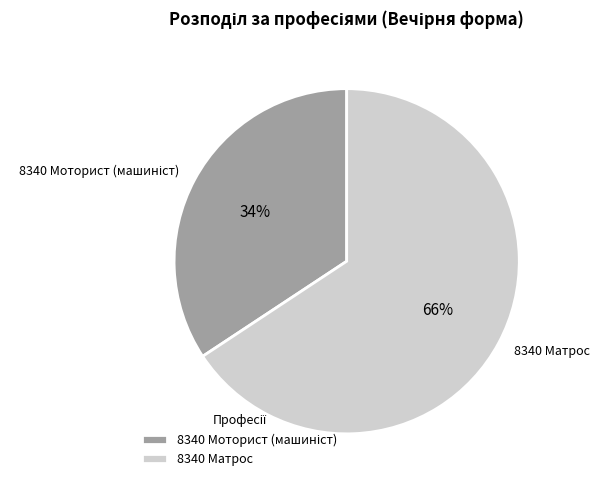

What is the majority slice?

8340 Матрос